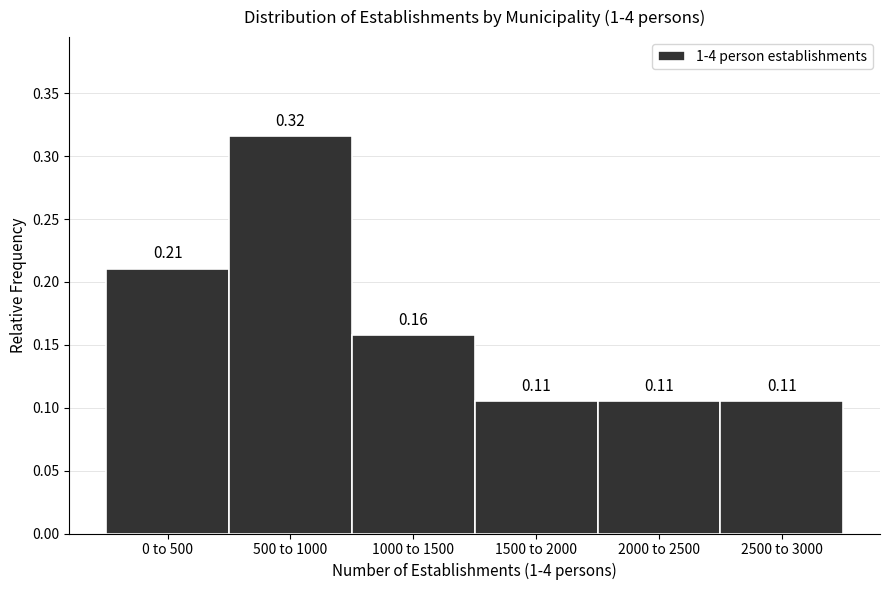

Between 1000 to 1500 and 500 to 1000, which is larger?

500 to 1000